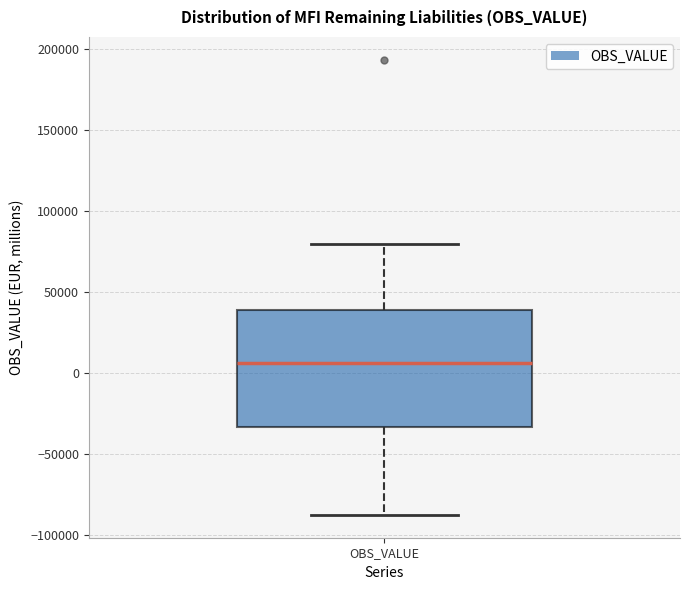

Where does the lower whisker of the box for OBS_VALUE end on the y-axis? The values are not printed on the chart, so give them approximately, as read against the axis.

-90000